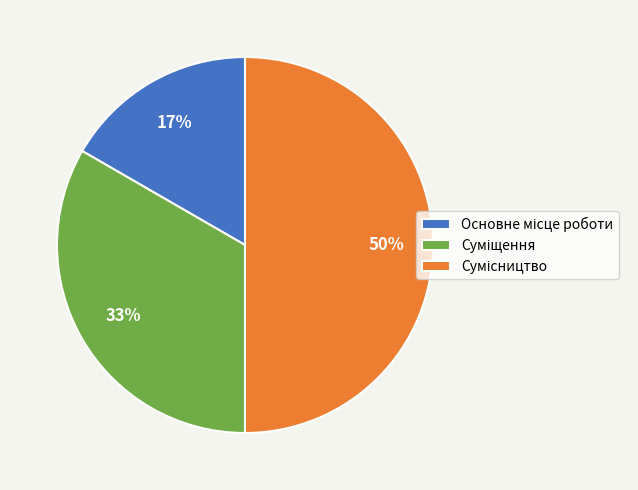

To the nearest percent, what is the average slice percentage?

33%